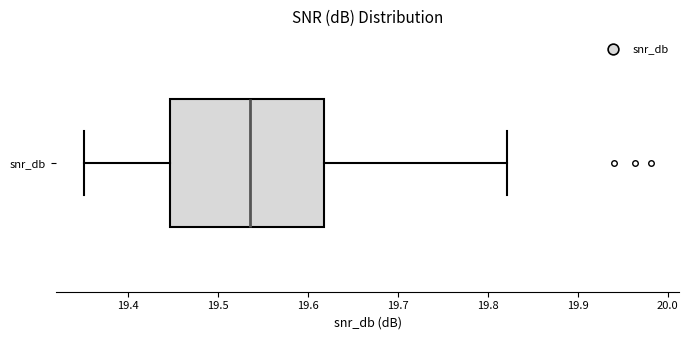

Transcribe this box plot: give where the median line is, the range the box spans, and where the two whiskers end, as read against the x-axis. The values are not printed on the chart, so give them approximately, as read against the axis.

median 19.54, box 19.45 to 19.62, whiskers 19.35 to 19.82